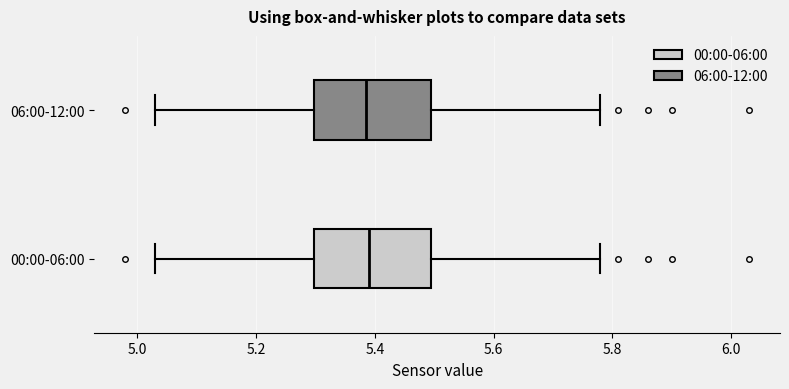

Reading bottom to top, read every box against the x-axis: the position of its median line, the range the box covers, and the ends of its whiskers. The values are not printed on the chart, so give them approximately, as read against the axis.

00:00-06:00: median 5.40, box 5.30 to 5.50, whiskers 5.04 to 5.78
06:00-12:00: median 5.38, box 5.30 to 5.50, whiskers 5.04 to 5.78